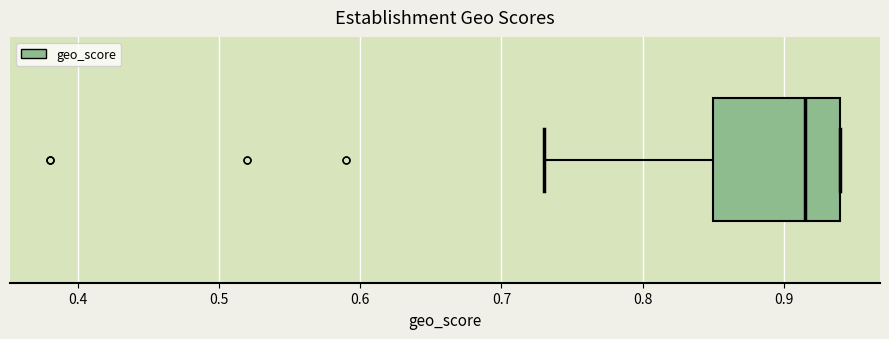

Read this box plot against the x-axis: the position of the median line, the range covered by the box, and the ends of both whiskers. The values are not printed on the chart, so give them approximately, as read against the axis.

median 0.92, box 0.85 to 0.94, whiskers 0.73 to 0.94